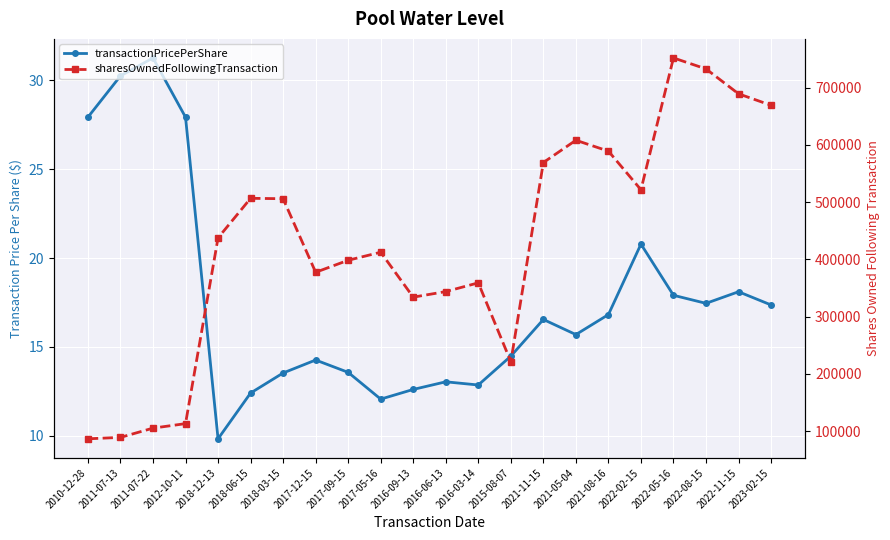

At which label does sharesOwnedFollowingTransaction reach its minimum?

2010-12-28